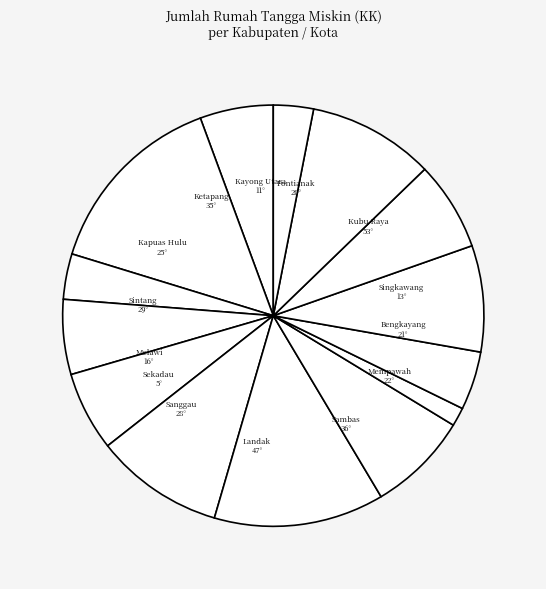

Is there a majority slice in this chart?

No